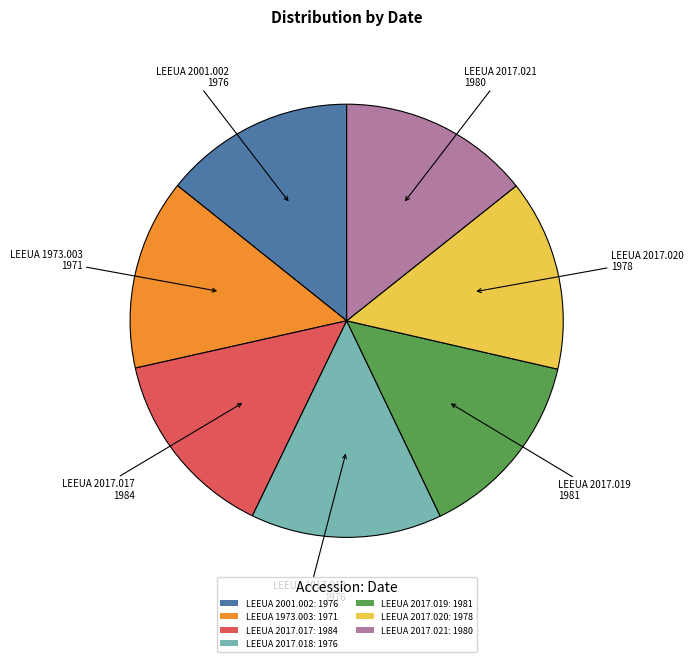

Is LEEUA 2017.021 the majority of the pie?

No